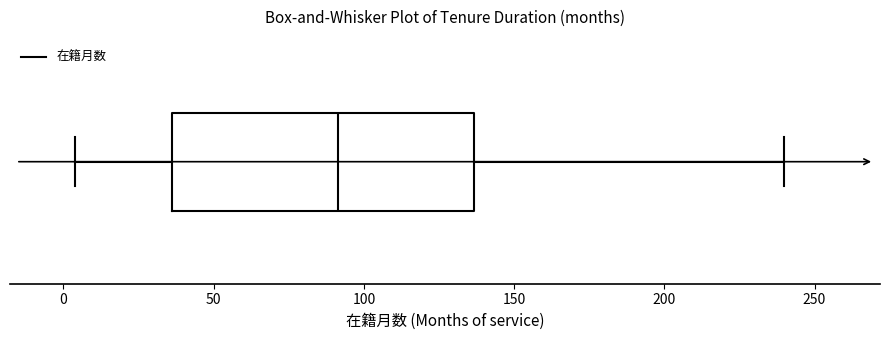

Read this box plot against the x-axis: the position of the median line, the range covered by the box, and the ends of both whiskers. The values are not printed on the chart, so give them approximately, as read against the axis.

median 90, box 35 to 135, whiskers 5 to 240